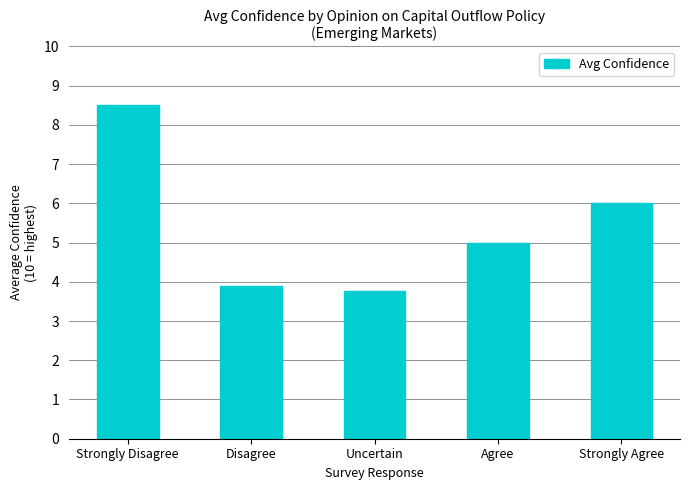

Reading right to left, transcribe all the data shown in this chart.

Strongly Agree=6.0	Agree=5.0	Uncertain=3.8	Disagree=3.9	Strongly Disagree=8.5